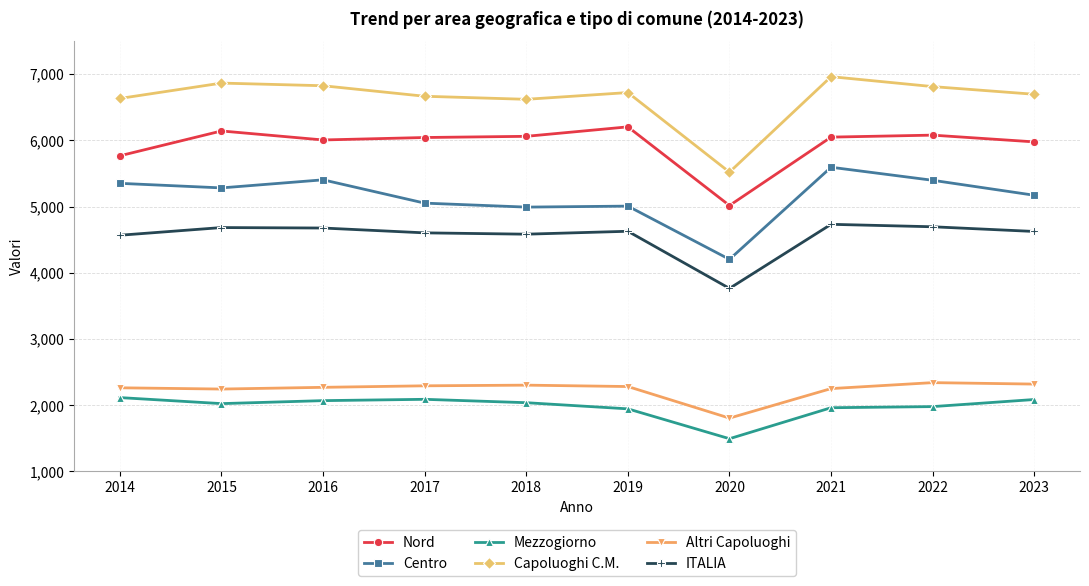

How many data points in Altri Capoluoghi are less than 2281?

5